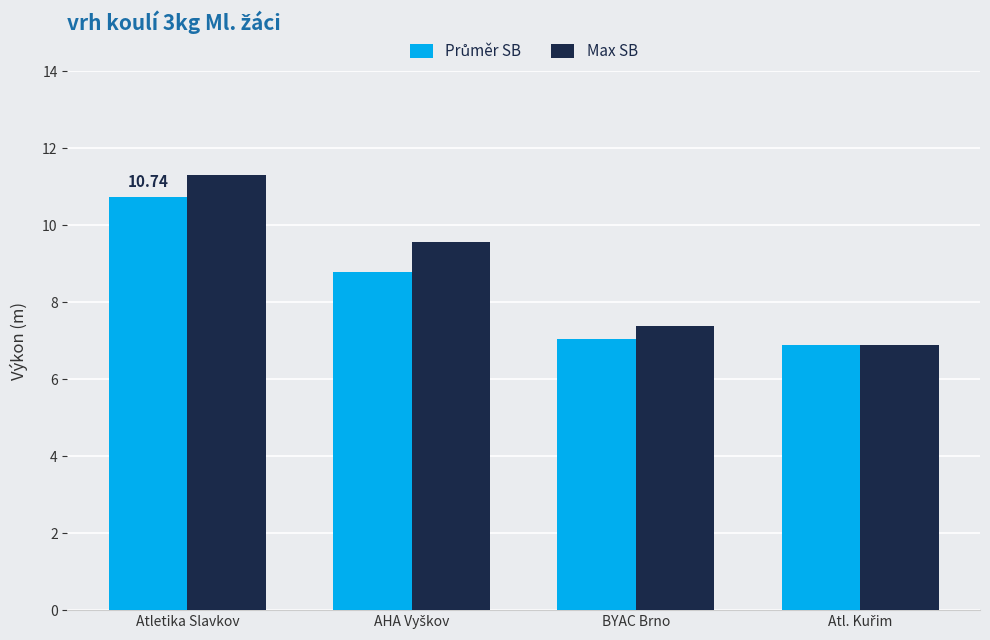

What is the sum of all Max SB values?

35.1